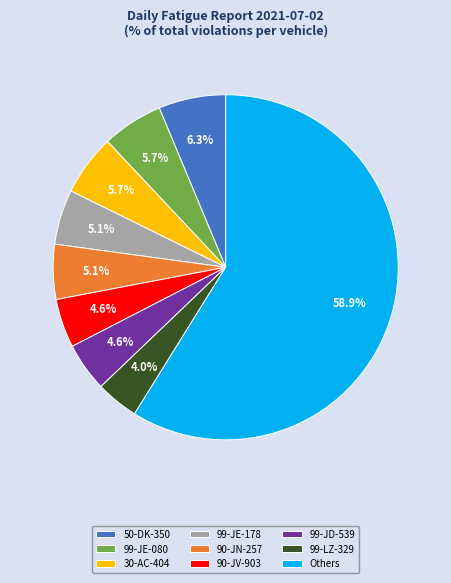

What is the largest slice in the pie chart?

Others